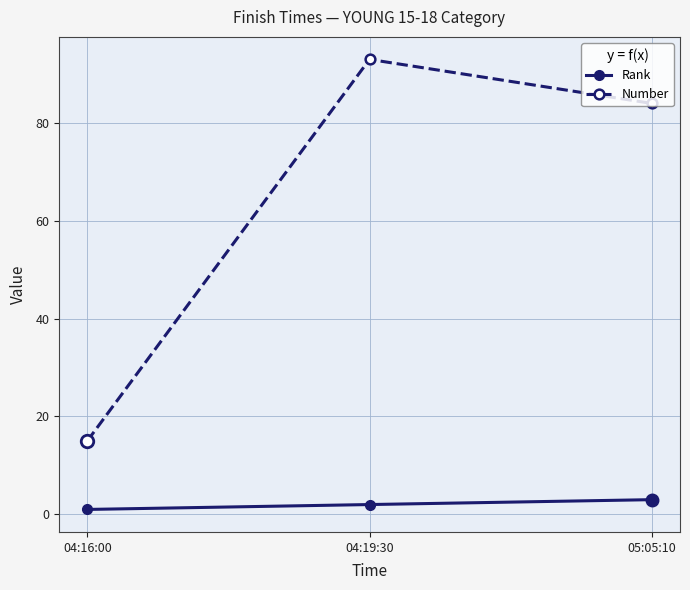

How many series are shown in this chart?

2